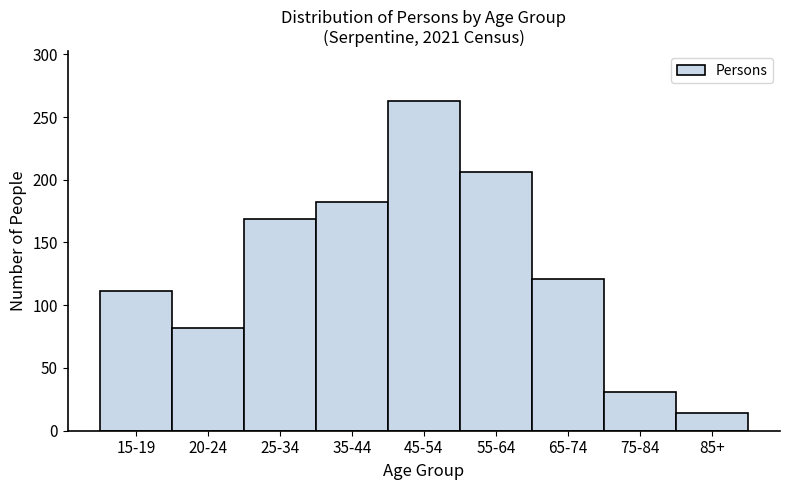

Reading left to right, what are all the values shown in this chart?

111	82	169	182	263	206	121	31	14